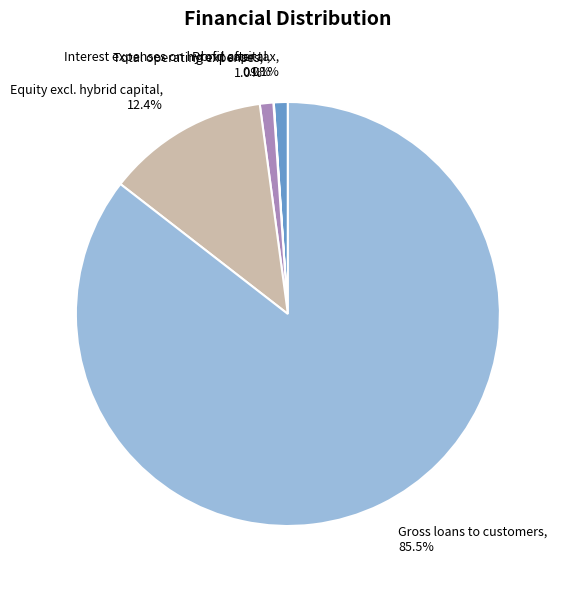

What is the ratio of the value at Total operating expenses to the value at Equity excl. hybrid capital?

0.1